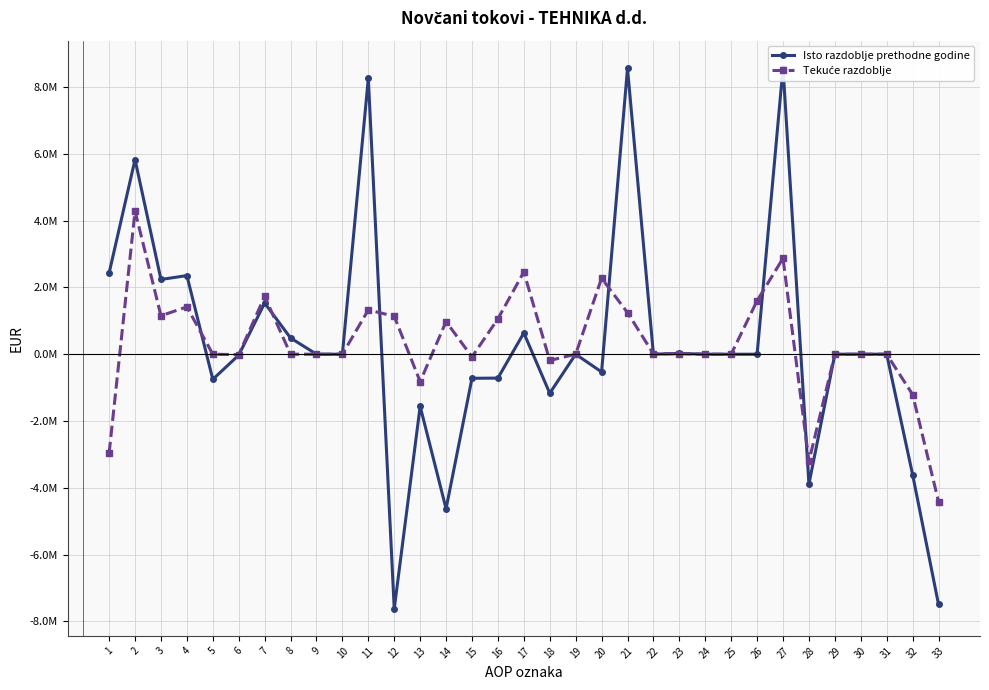

Reading right to left, list all the values displayed in this chart.

Isto razdoblje prethodne godine: 33=-7493390	32=-3604592	31=0	30=0	29=0	28=-3888798	27=8578517	26=0	25=0	24=0	23=22471	22=0	21=8556046	20=-531264	19=0	18=-1168711	17=637447	16=-715365	15=-721335	14=-4626249	13=-1561188	12=-7624137	11=8261584	10=0	9=30	8=485923	7=1531579	6=-28028	5=-752899	4=2353904	3=2237887	2=5828396	1=2433188
Tekuće razdoblje: 33=-4411749	32=-1206675	31=0	30=0	29=0	28=-3205074	27=2872223	26=1601848	25=0	24=0	23=15641	22=10473	21=1244261	20=2274811	19=0	18=-187393	17=2462204	16=1059718	15=-80022	14=976383	13=-820176	12=1135903	11=1326301	10=0	9=0	8=0	7=1733000	6=-14536	5=0	4=1416041	3=1151974	2=4286479	1=-2960178